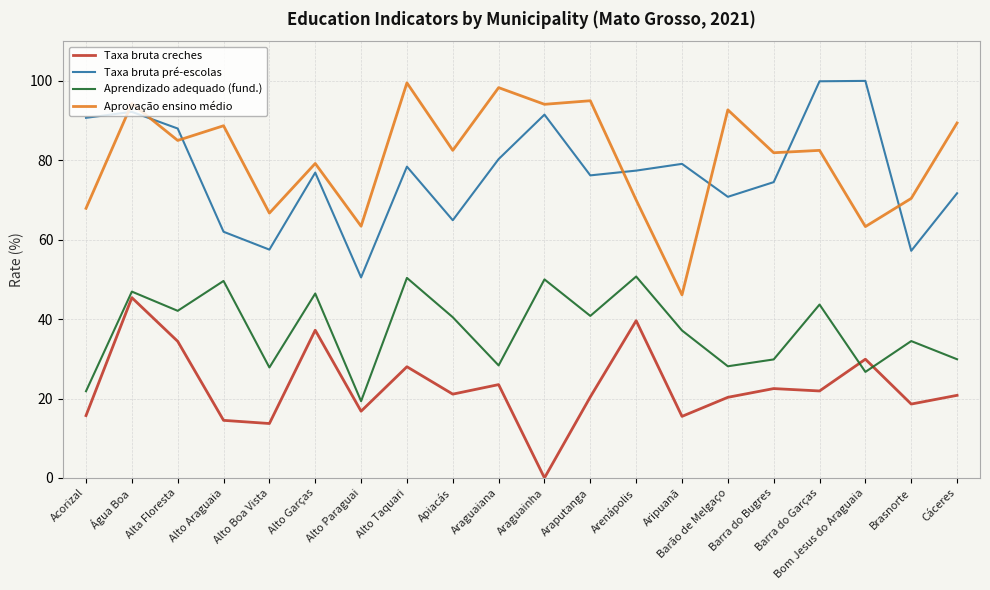

What position from the right is Alto Boa Vista?

16